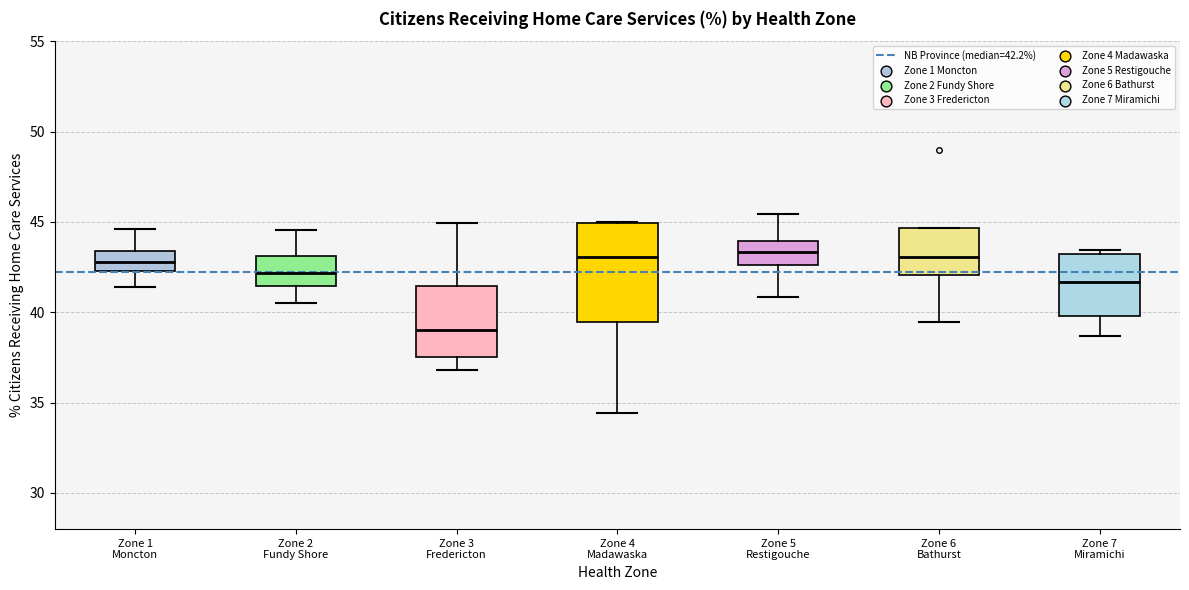

Reading left to right, read every box against the y-axis: the position of its median line, the range the box covers, and the ends of its whiskers. The values are not printed on the chart, so give them approximately, as read against the axis.

Zone 1 Moncton: median 43.0, box 42.5 to 43.5, whiskers 41.5 to 44.5
Zone 2 Fundy Shore: median 42.0, box 41.5 to 43.0, whiskers 40.5 to 44.5
Zone 3 Fredericton: median 39.0, box 37.5 to 41.5, whiskers 37.0 to 45.0
Zone 4 Madawaska: median 43.0, box 39.5 to 45.0, whiskers 34.5 to 45.0
Zone 5 Restigouche: median 43.5, box 42.5 to 44.0, whiskers 41.0 to 45.5
Zone 6 Bathurst: median 43.0, box 42.0 to 44.5, whiskers 39.5 to 44.5
Zone 7 Miramichi: median 41.5, box 40.0 to 43.0, whiskers 38.5 to 43.5